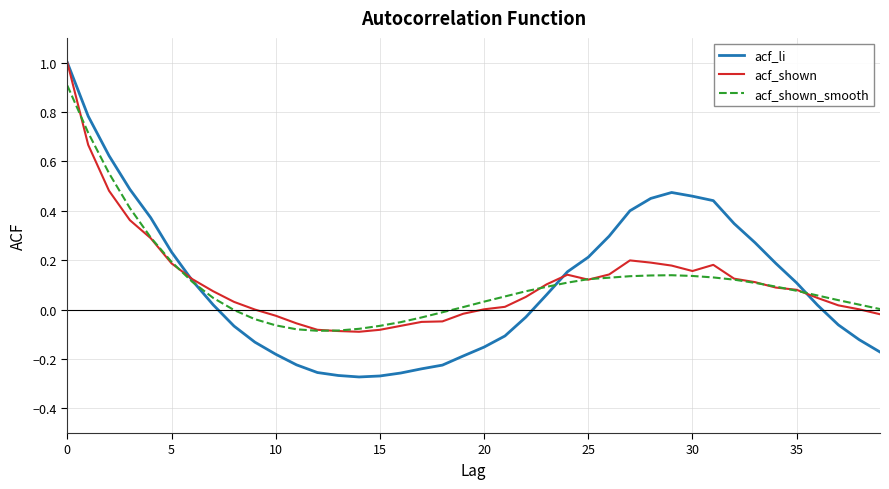

What is the highest value of the acf_shown series?

1.0